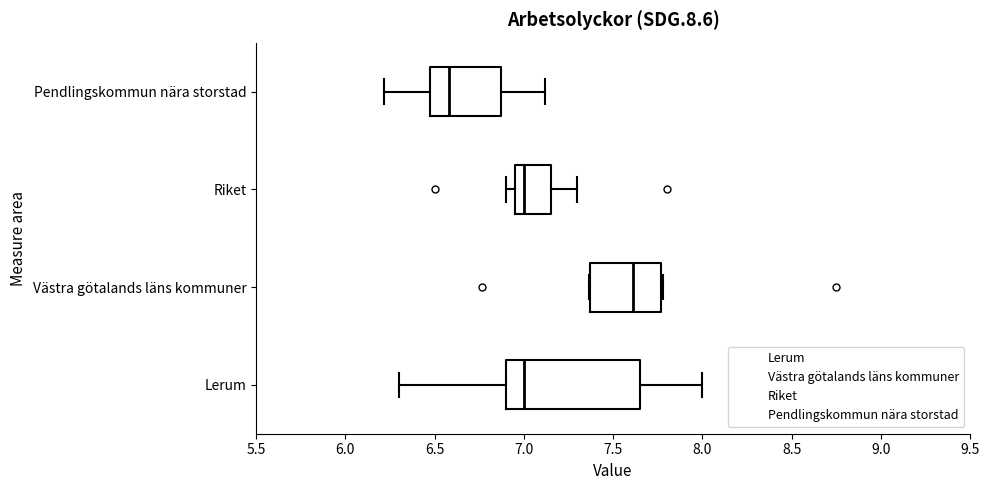

Which box has the furthest to the right median line?

Västra götalands läns kommuner